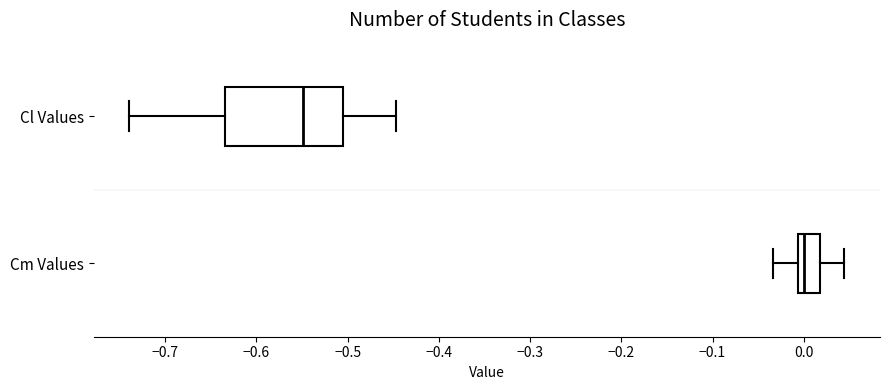

Reading bottom to top, transcribe this box plot: for each box, give where its median line is, the range the box spans, and where its two whiskers end, as read against the x-axis. The values are not printed on the chart, so give them approximately, as read against the axis.

Cm Values: median 0.00, box -0.01 to 0.02, whiskers -0.03 to 0.04
Cl Values: median -0.55, box -0.63 to -0.50, whiskers -0.74 to -0.45